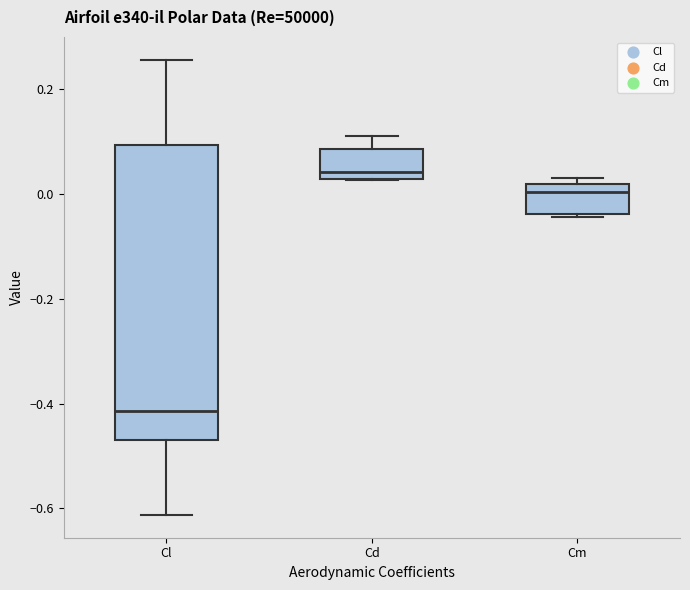

Which box has the highest median line?

Cd